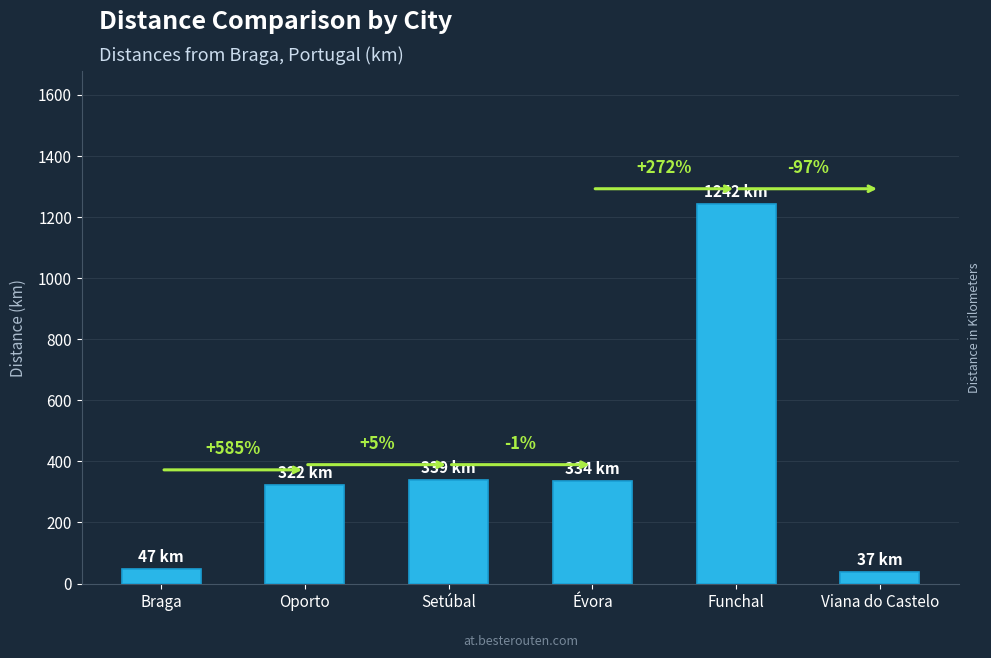

List the labels in order of value, largest first.

Funchal, Setúbal, Évora, Oporto, Braga, Viana do Castelo